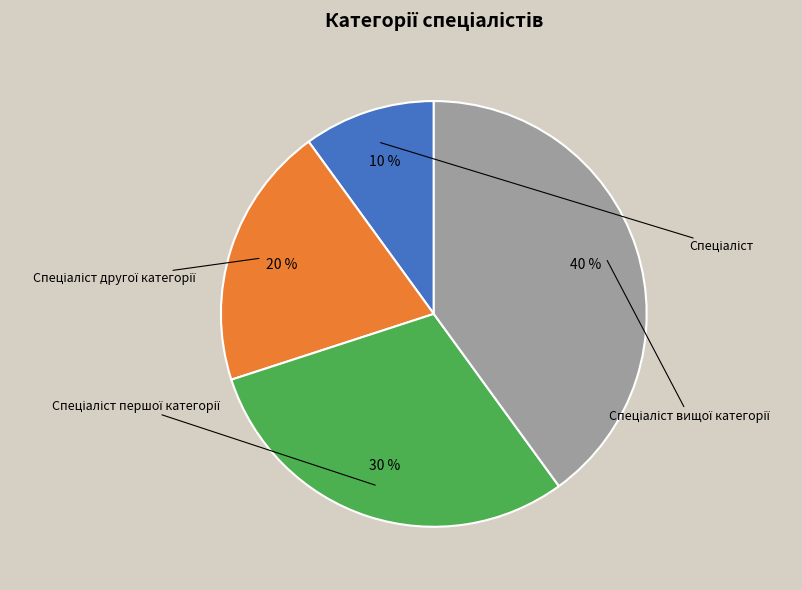

Rank the categories by value from lowest to highest.

Спеціаліст, Спеціаліст другої категорії, Спеціаліст першої категорії, Спеціаліст вищої категорії